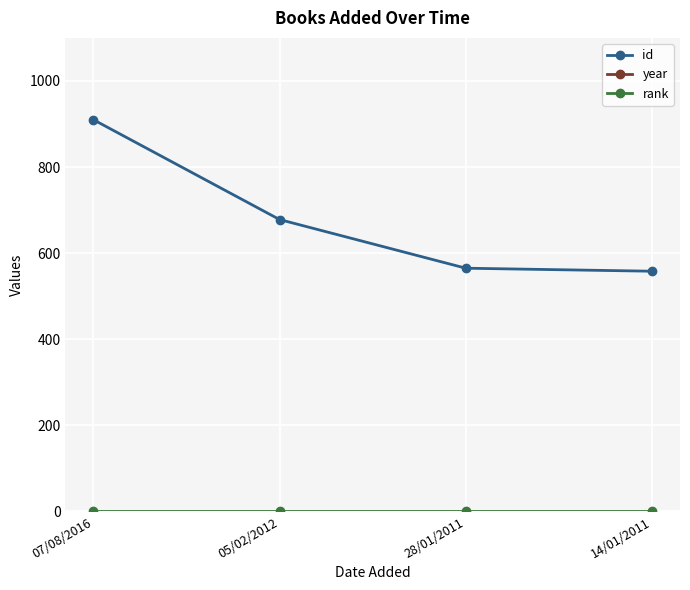

Where is id nearest to the value 734?

05/02/2012